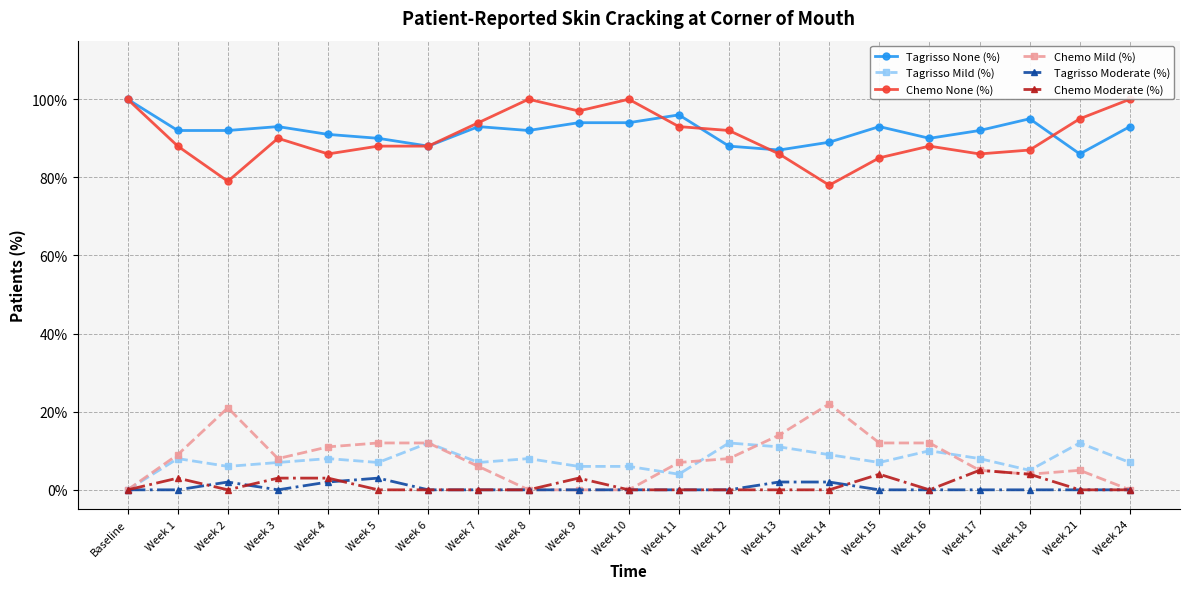

True or false: Tagrisso Mild (%) and Chemo None (%) intersect in this chart.

False